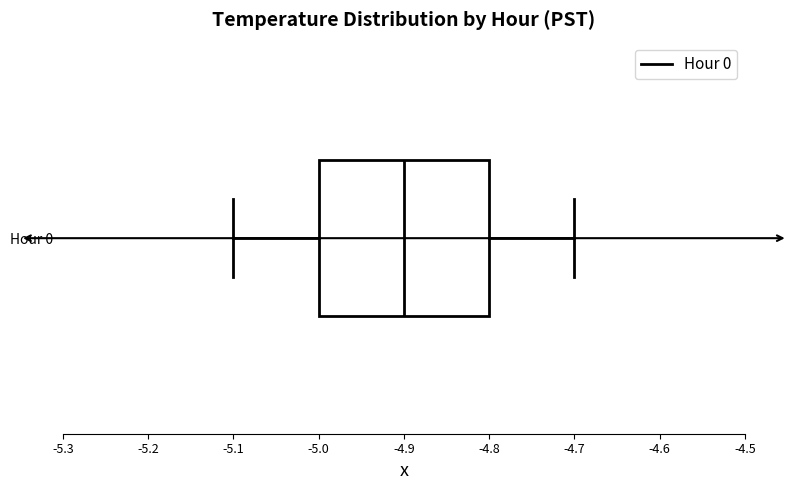

Read this box plot against the x-axis: the position of the median line, the range covered by the box, and the ends of both whiskers. The values are not printed on the chart, so give them approximately, as read against the axis.

median -4.9, box -5.0 to -4.8, whiskers -5.1 to -4.7